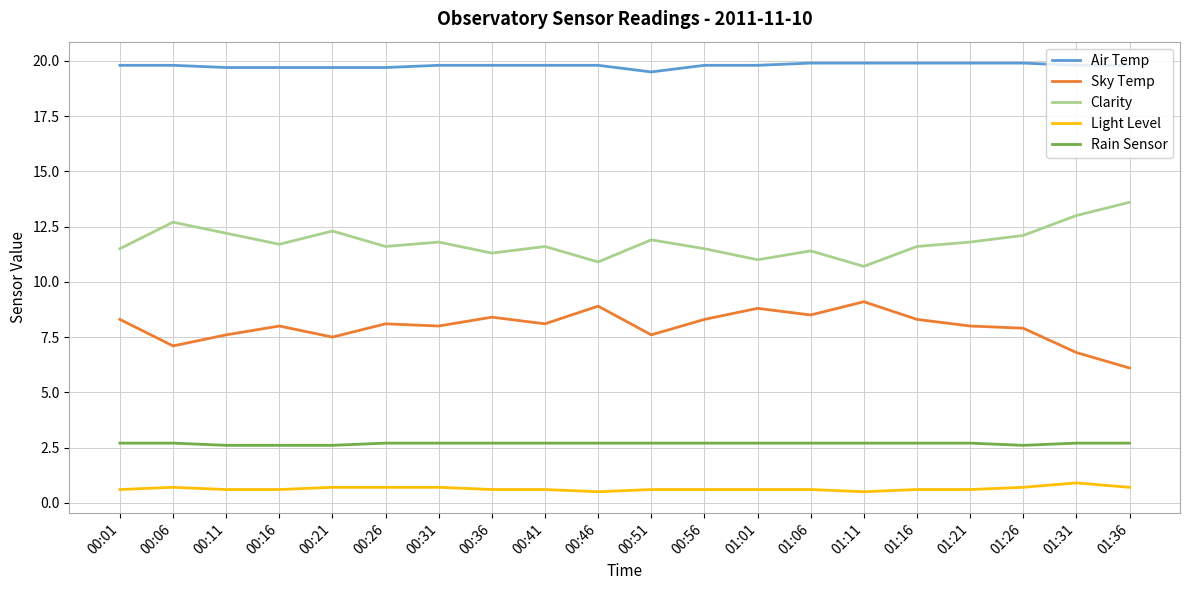

What is the difference between the maximum and minimum values in the Sky Temp series?

3.0